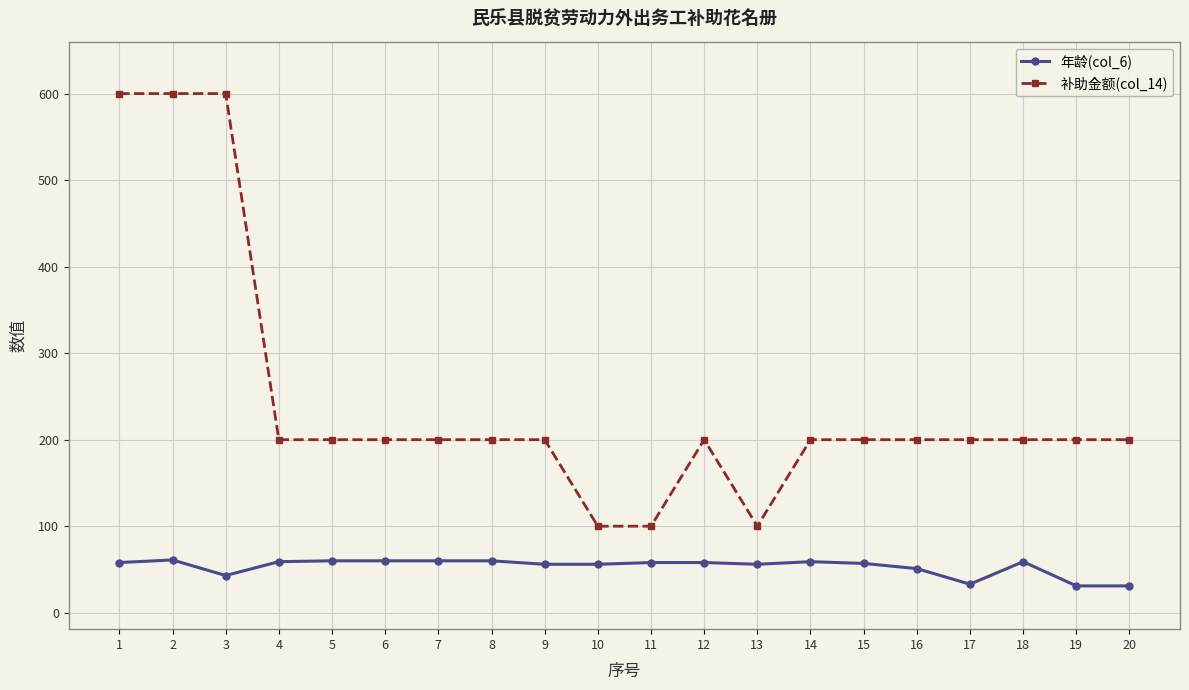

Which series changed the most between 2 and 15?

补助金额(col_14)